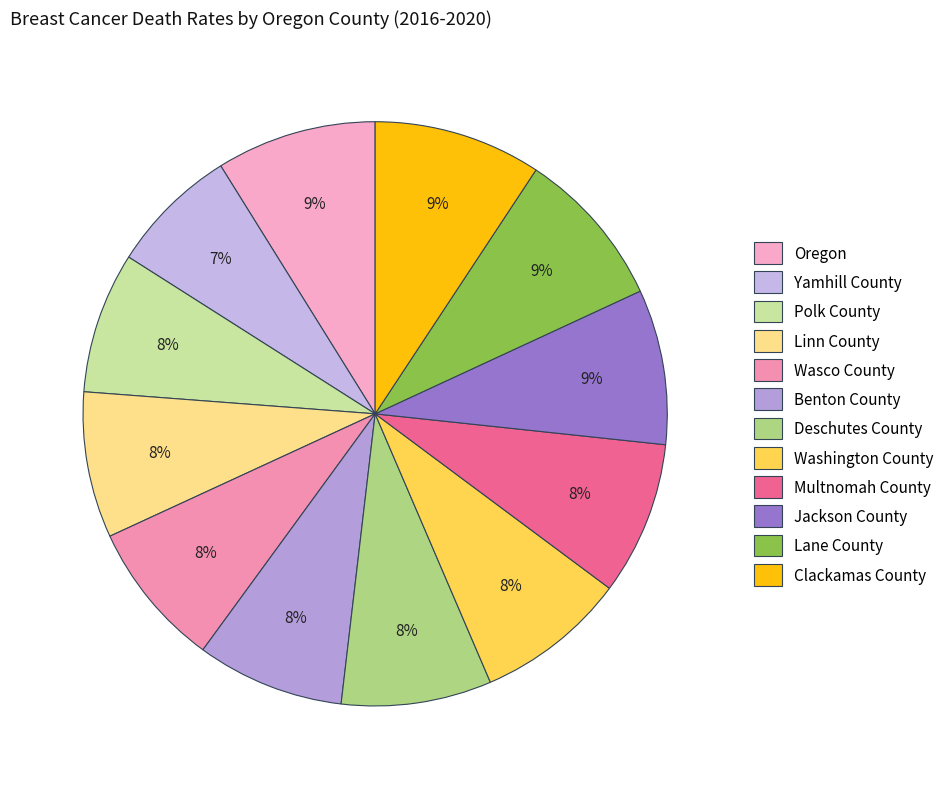

Is it true that Linn County is 8% of the pie?

True